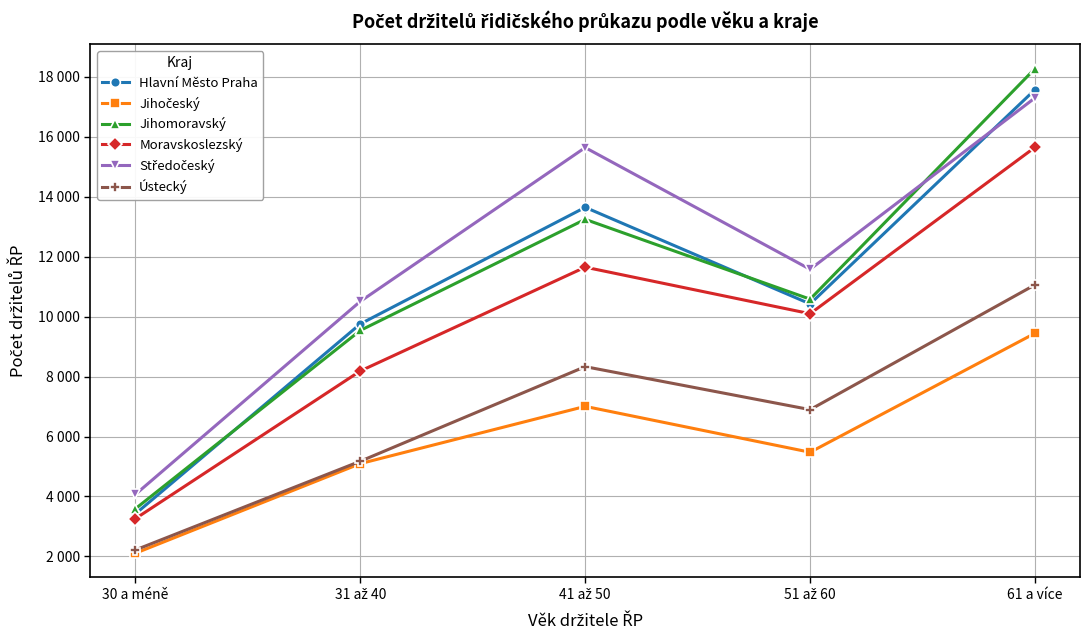

Which series has the widest spread of values?

Jihomoravský